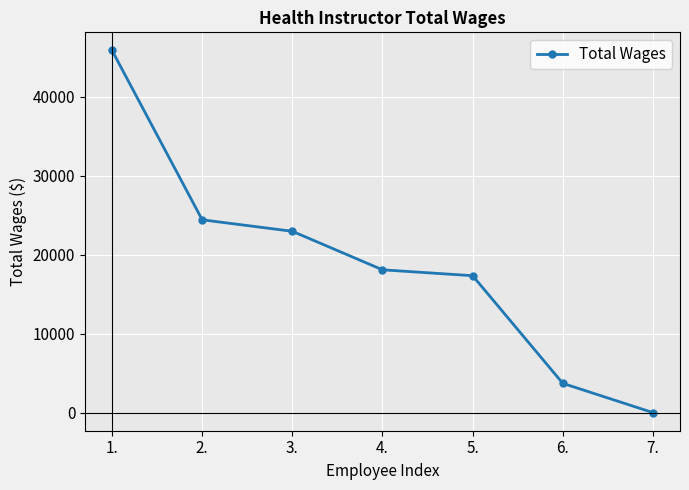

What is the label of the 3rd point from the right?

5.